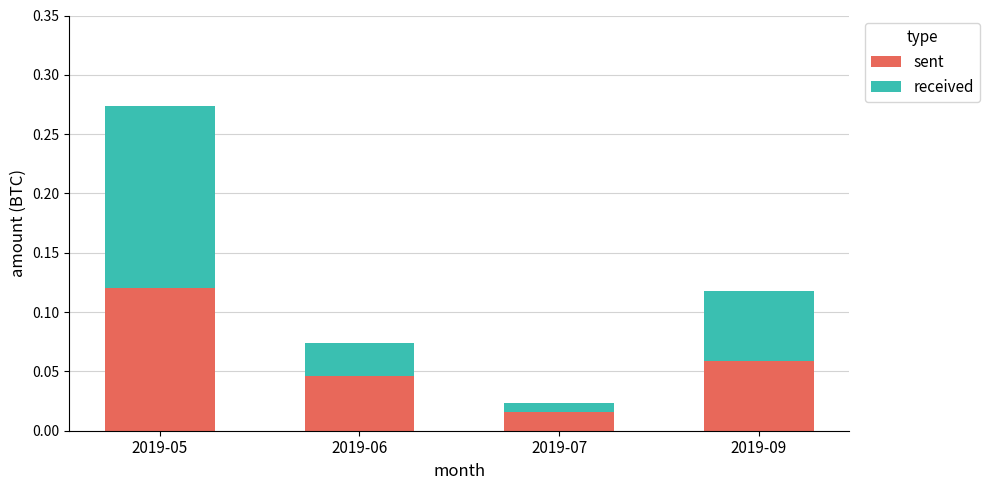

At which category is the sum across all series the highest?

2019-05